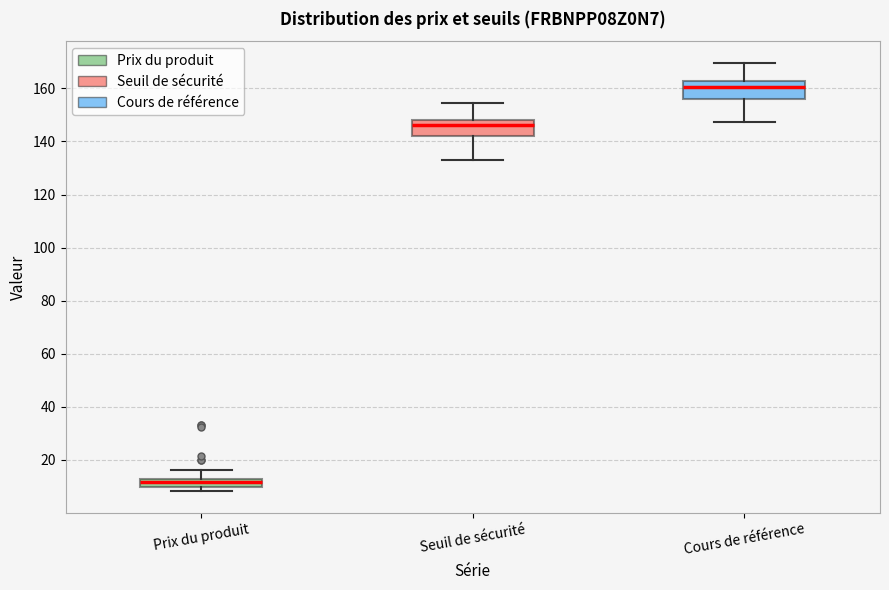

Reading left to right, transcribe this box plot: for each box, give where its median line is, the range the box spans, and where its two whiskers end, as read against the y-axis. The values are not printed on the chart, so give them approximately, as read against the axis.

Prix du produit: median 12 (inside the box), box 10 to 12, whiskers 8 to 16
Seuil de sécurité: median 146, box 142 to 148, whiskers 134 to 154
Cours de référence: median 160, box 156 to 162, whiskers 148 to 170